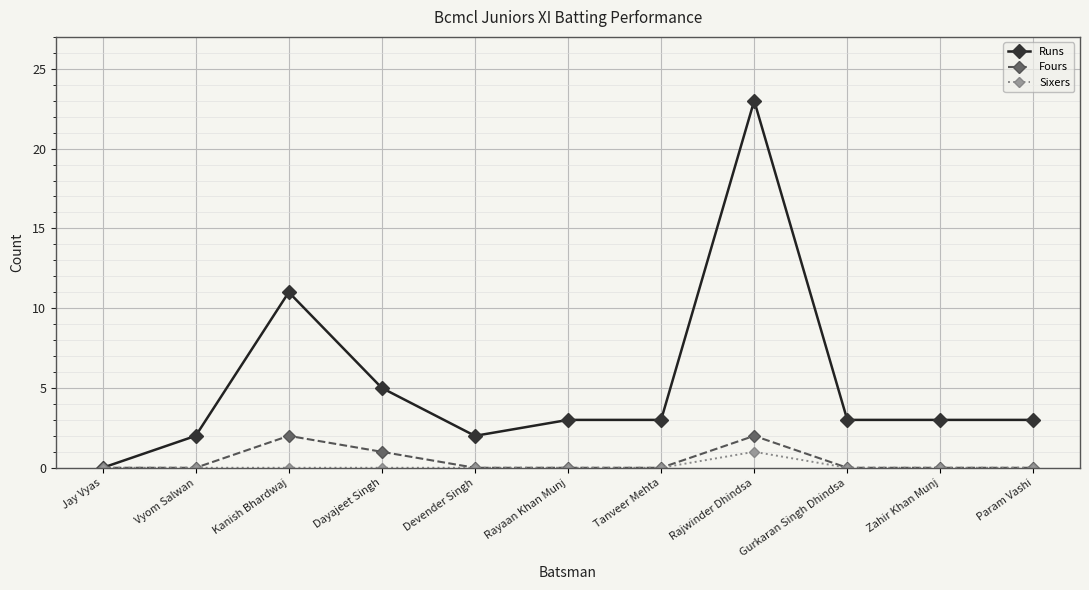

Does the chart display data point markers on the line(s)?

Yes